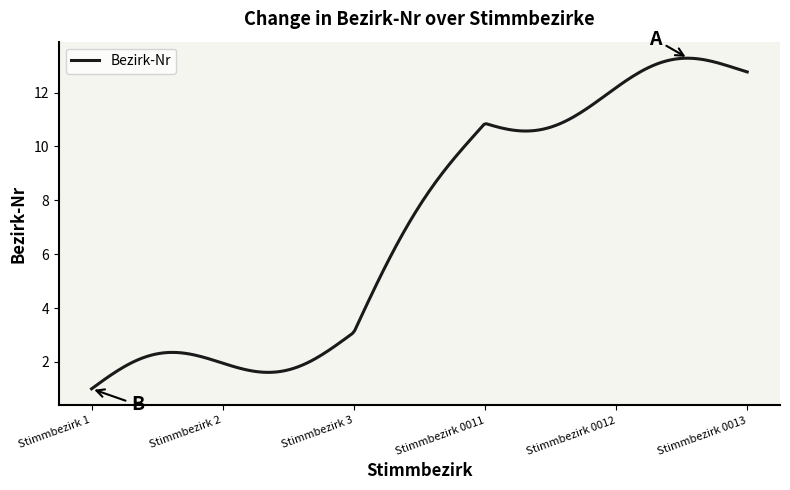

What is the greatest value displayed?

13.3